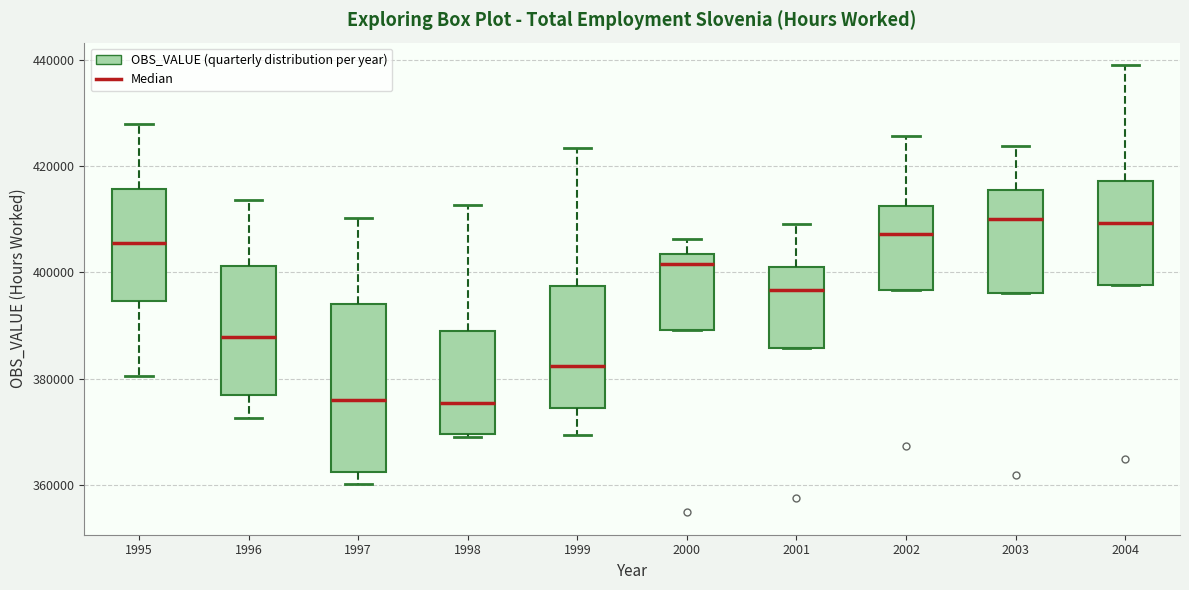

Comparing the boxes themselves (not the whiskers), which one is the tallest?

1997